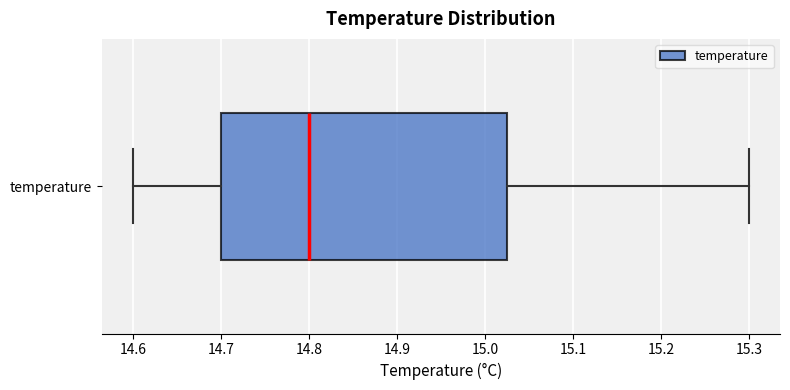

Where does the median line of the box for temperature sit on the x-axis? The values are not printed on the chart, so give them approximately, as read against the axis.

14.80